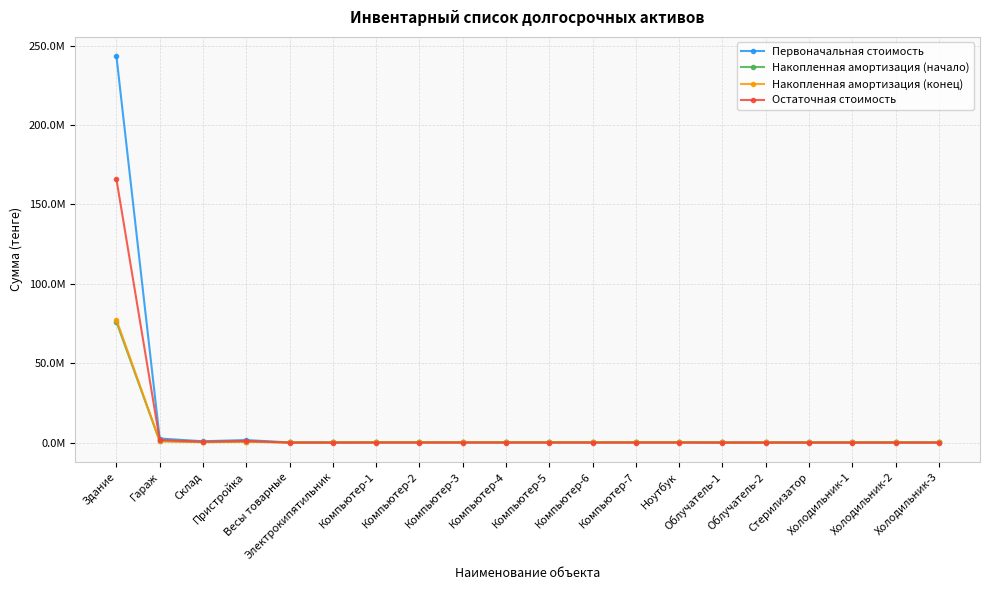

Does the chart have visible grid lines?

Yes